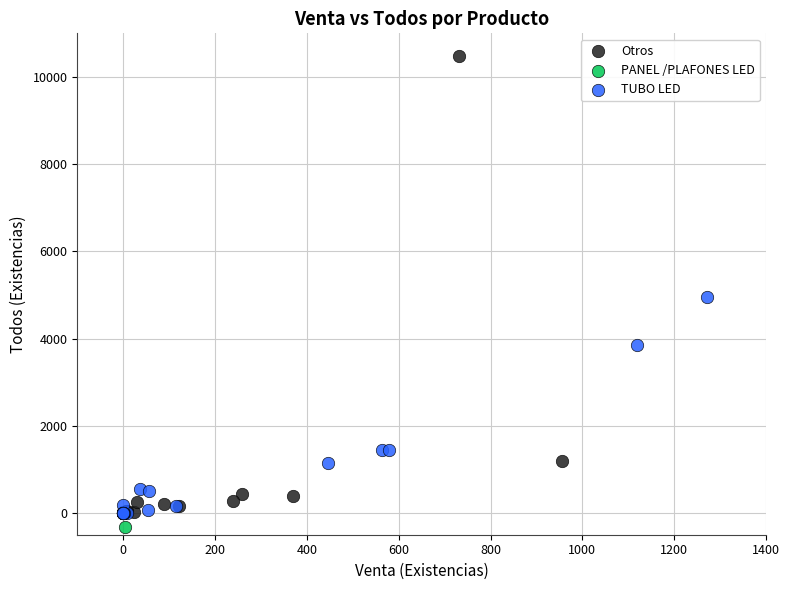

Which series has the widest spread of Y values?

Otros